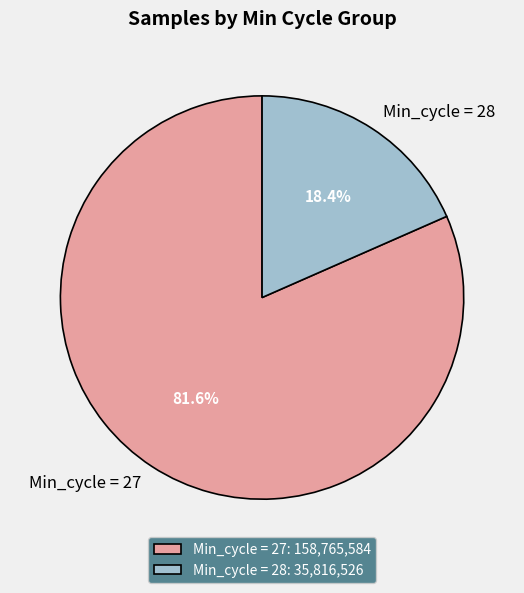

Do Min_cycle = 28 and Min_cycle = 27 together represent more than half of the pie?

Yes